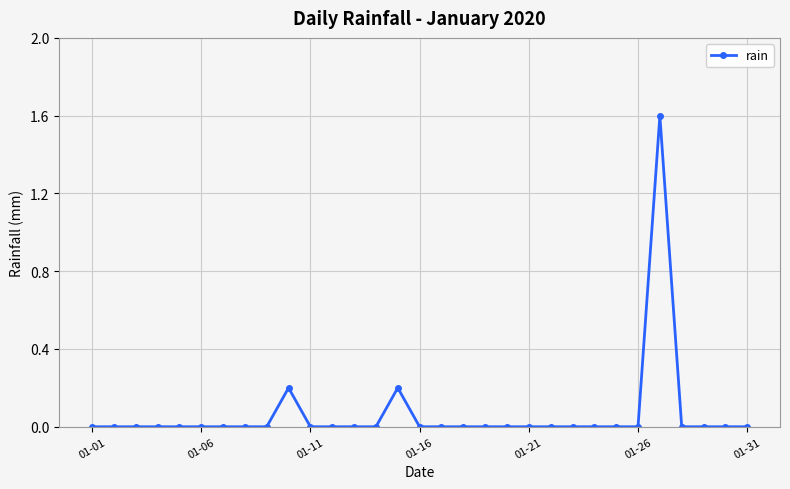

What is the difference between the maximum and second lowest values?

1.6